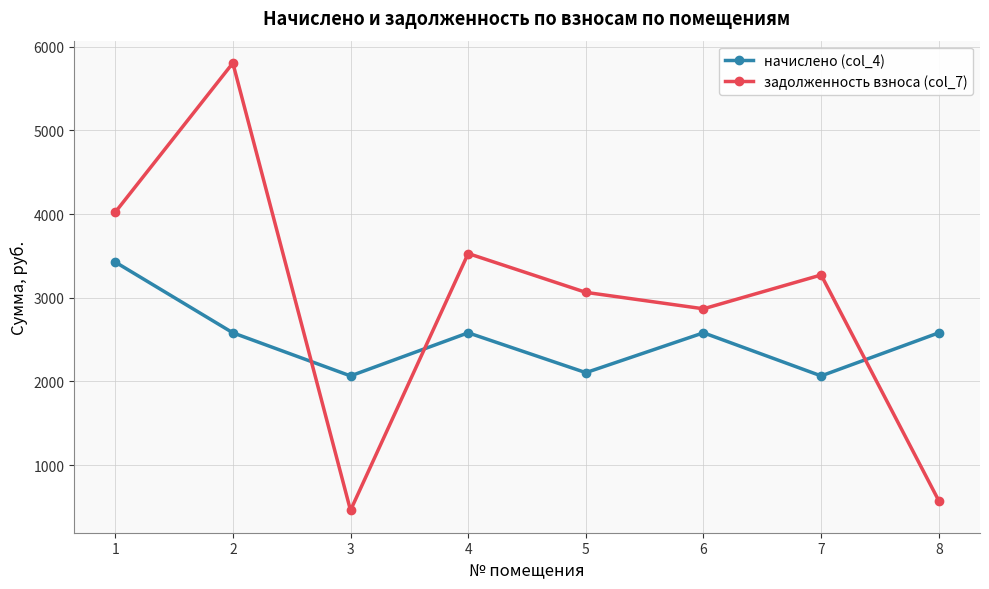

Which series has the largest range (max minus min)?

задолженность взноса (col_7)